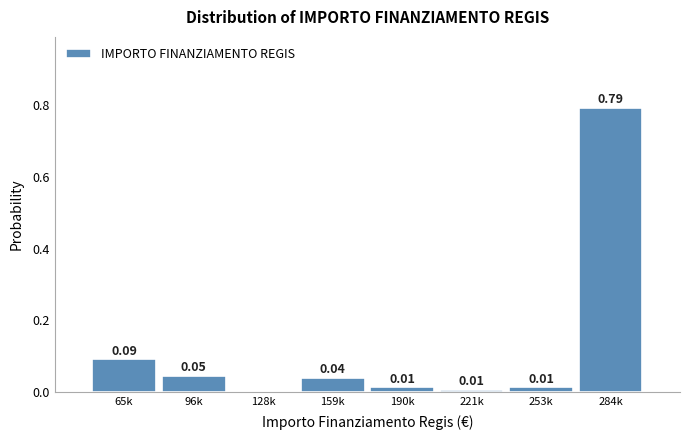

What is the sum of all values?

1.0